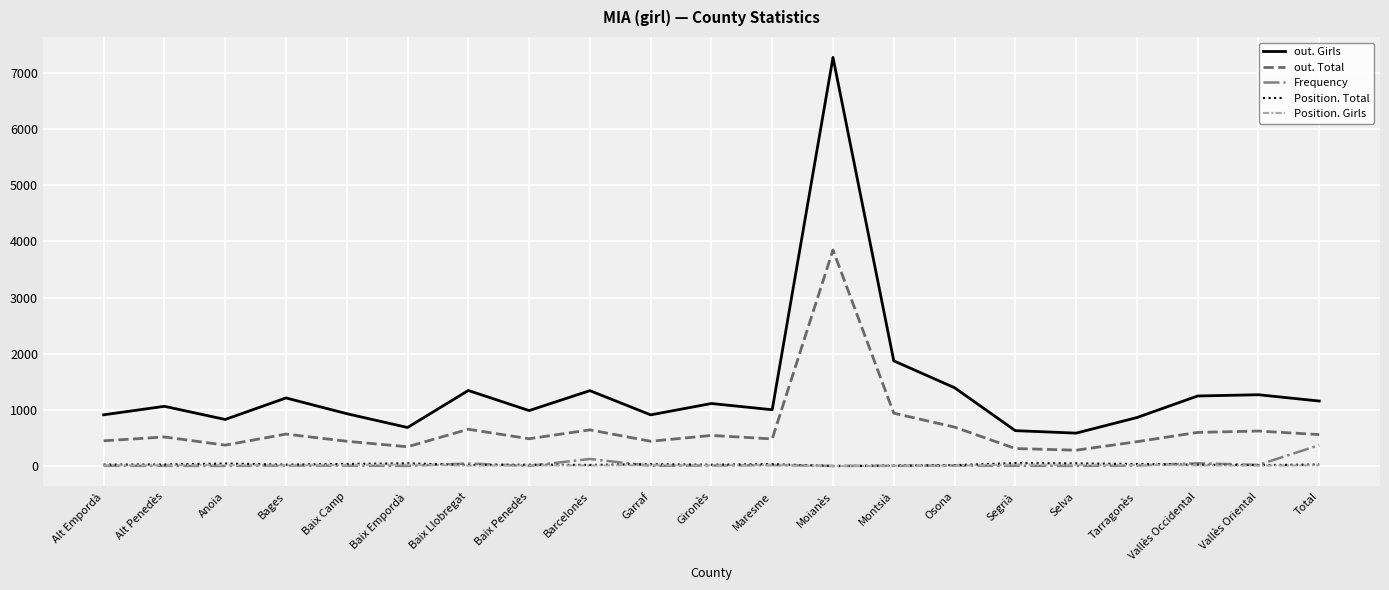

The value of out. Girls at Vallès Oriental is 1270. True or false?

True